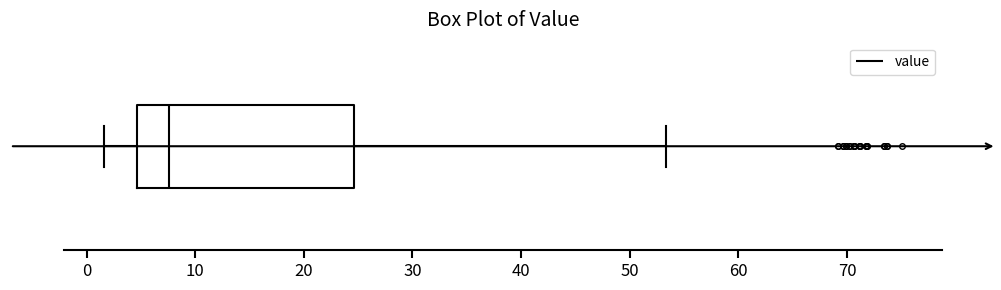

Transcribe this box plot: give where the median line is, the range the box spans, and where the two whiskers end, as read against the x-axis. The values are not printed on the chart, so give them approximately, as read against the axis.

median 8, box 5 to 25, whiskers 2 to 53